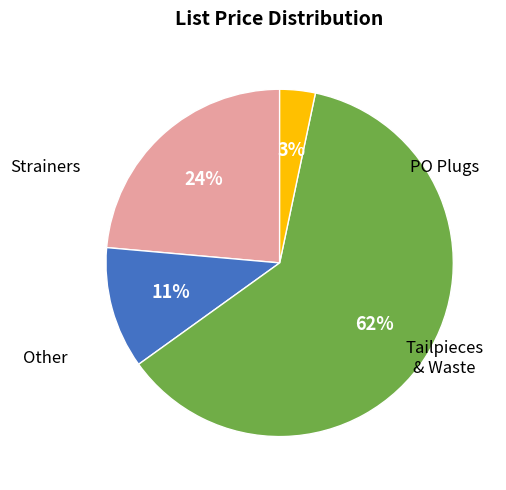

Is there any slice that represents more than half of the pie?

Yes